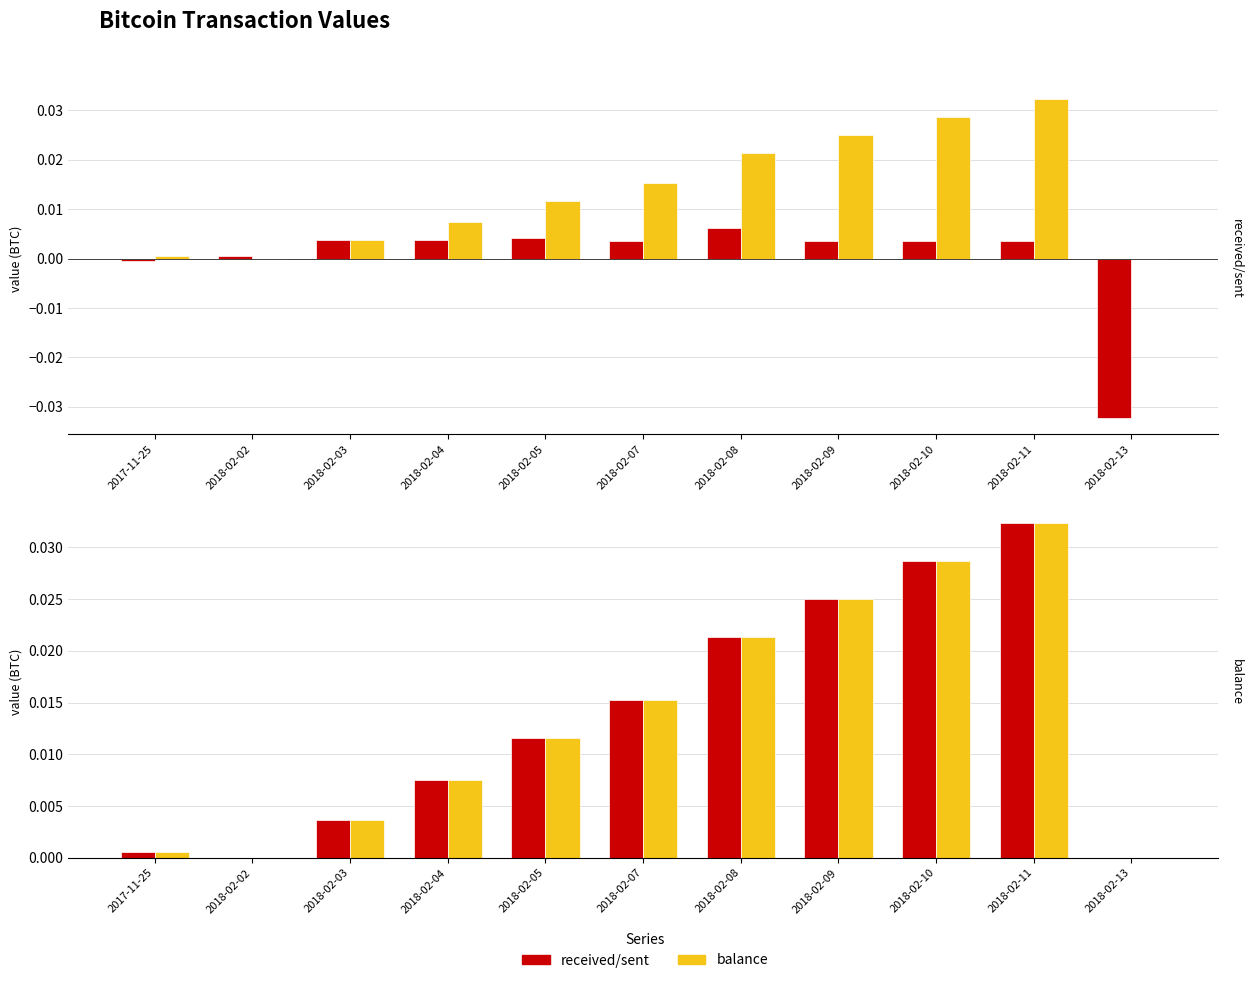

How many distinct data groups are displayed?

2